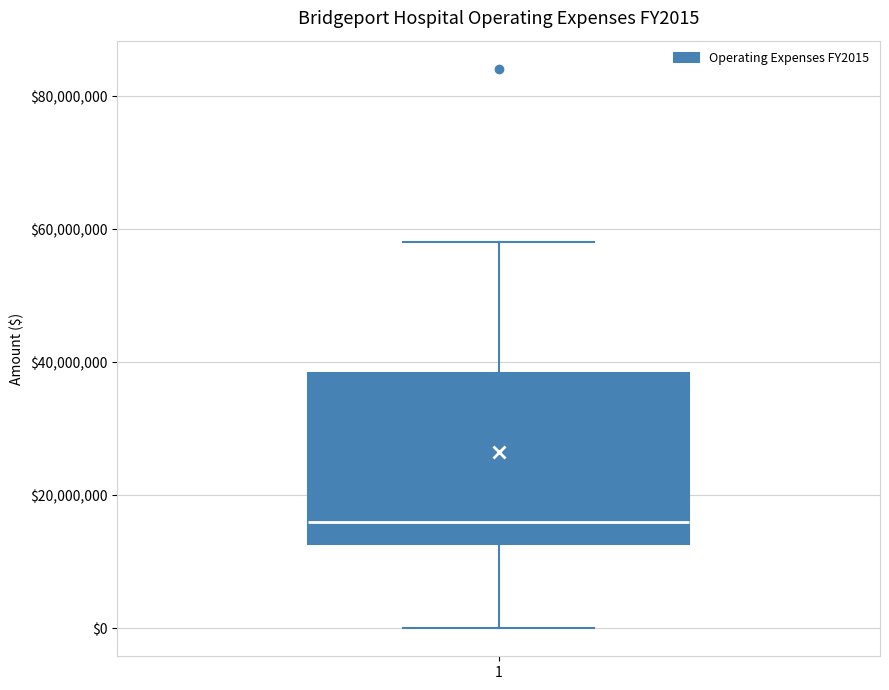

Transcribe this box plot: give where the median line is, the range the box spans, and where the two whiskers end, as read against the y-axis. The values are not printed on the chart, so give them approximately, as read against the axis.

median 16000000, box 12000000 to 38000000, whiskers 0 to 58000000